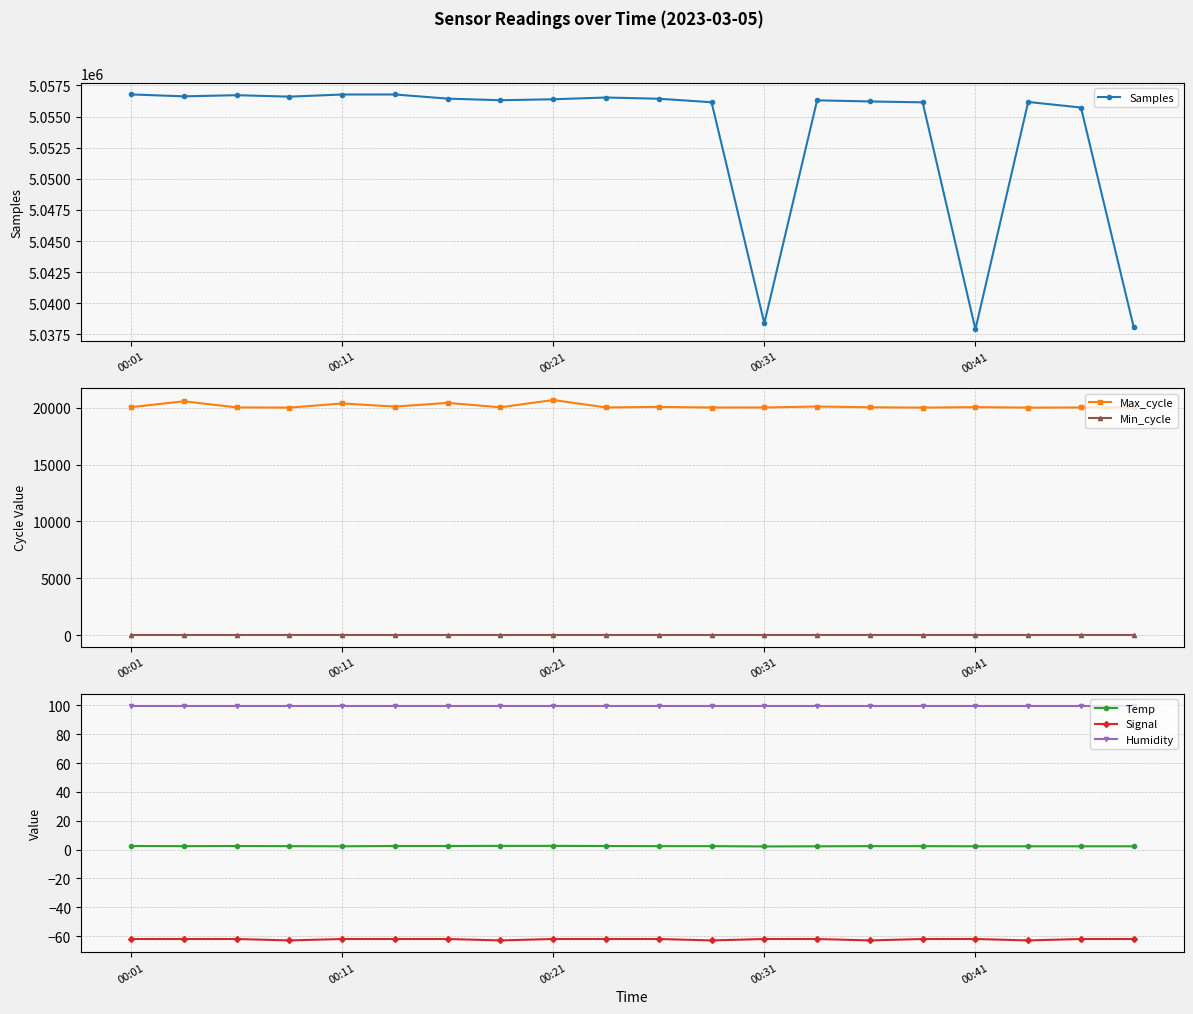

What is the value of the Min_cycle point at the 8th from the left?

28.0